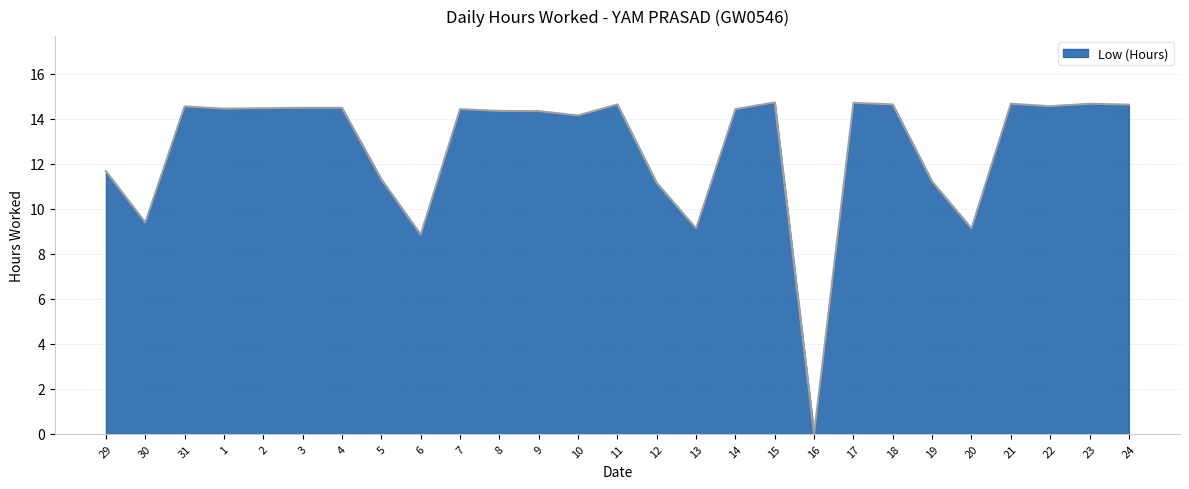

What is the ratio of the value at 8 to the value at 7?

1.0